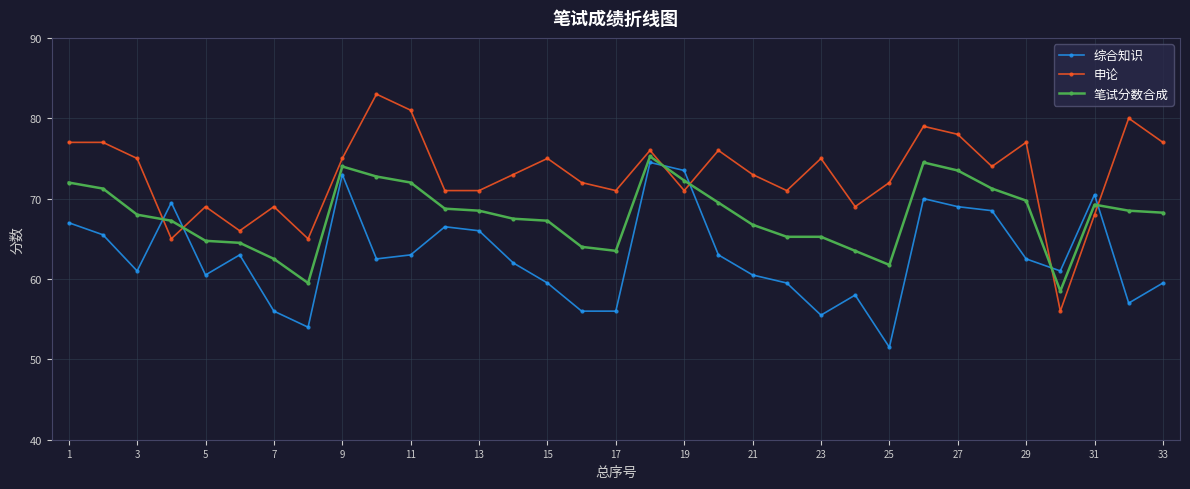

What is the average value of the 综合知识 series?

62.9